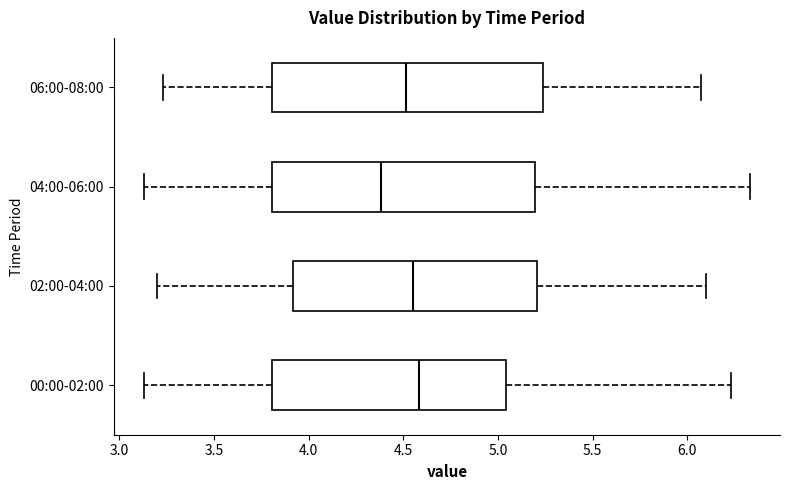

Reading bottom to top, read every box against the x-axis: the position of its median line, the range the box covers, and the ends of its whiskers. The values are not printed on the chart, so give them approximately, as read against the axis.

00:00-02:00: median 4.60, box 3.80 to 5.05, whiskers 3.15 to 6.25
02:00-04:00: median 4.55, box 3.90 to 5.20, whiskers 3.20 to 6.10
04:00-06:00: median 4.40, box 3.80 to 5.20, whiskers 3.15 to 6.35
06:00-08:00: median 4.50, box 3.80 to 5.25, whiskers 3.25 to 6.05